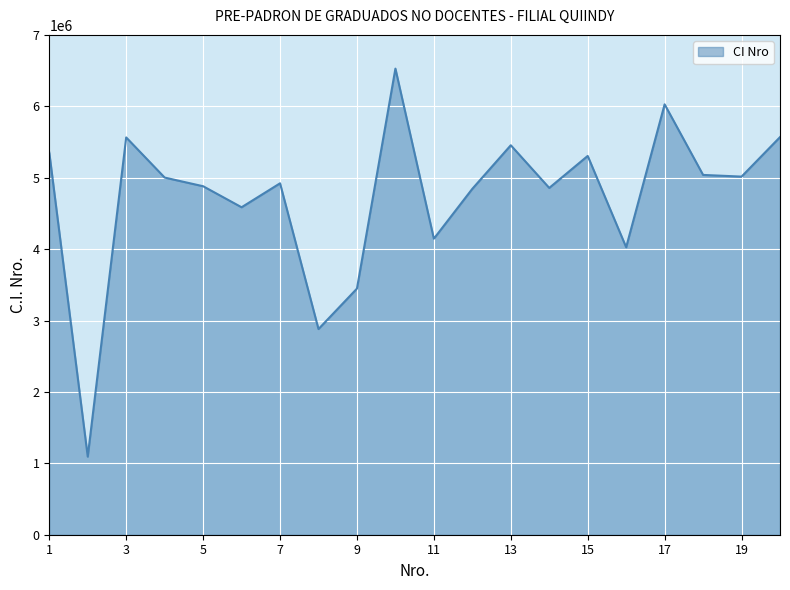

What is the smallest value displayed?

1093597